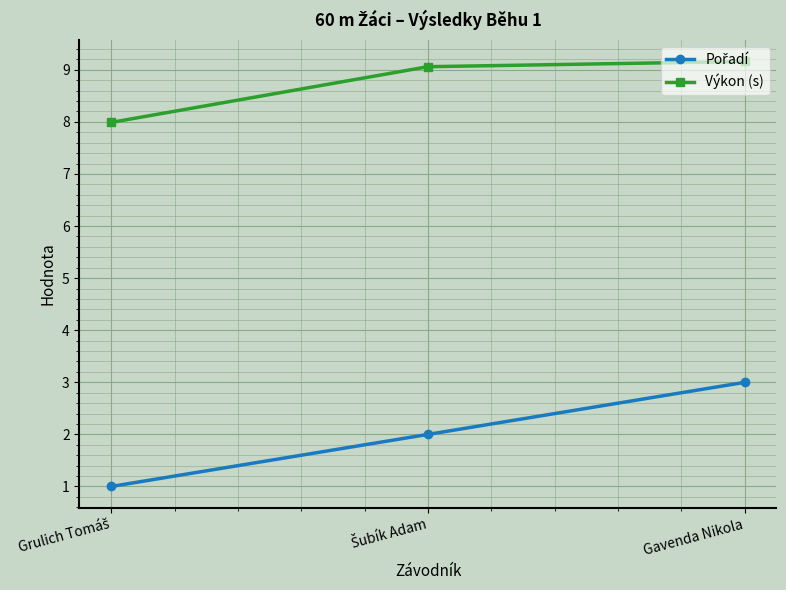

At how many categories does at least one series exceed 2?

3